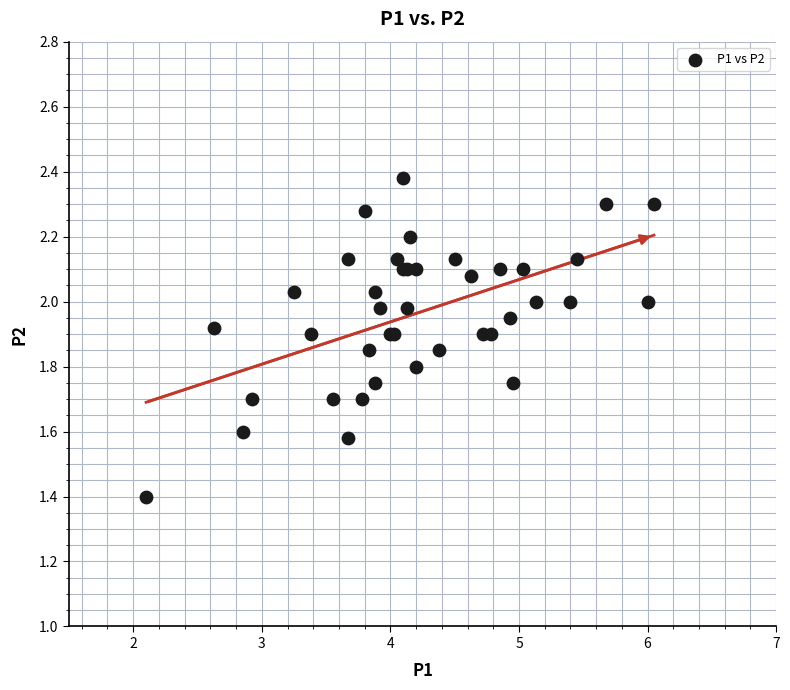

What Y value in the scatter plot is closest to 1?

1.4